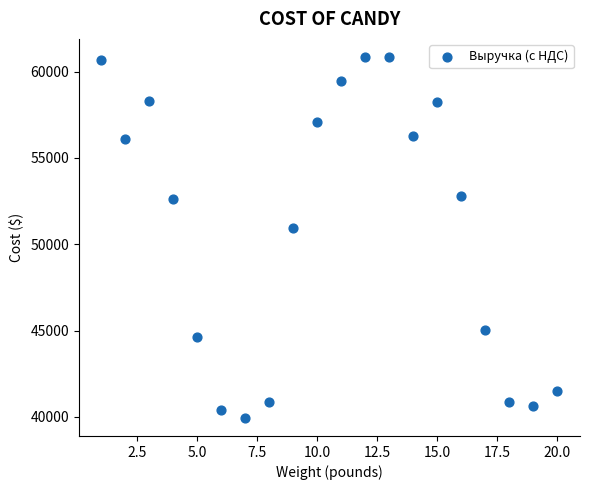

What Y value in the scatter plot is closest to 50393?

50915.7